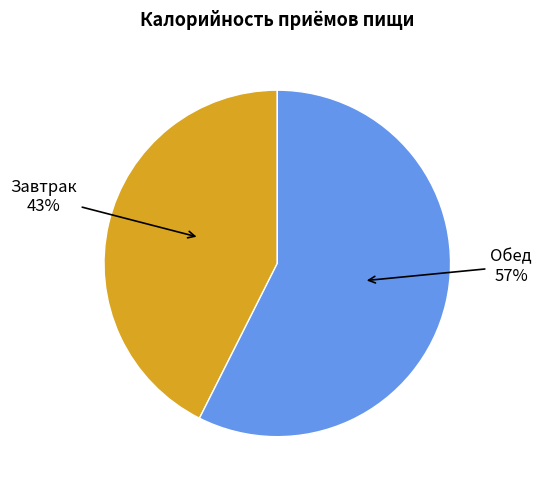

Is there a majority slice in this chart?

Yes